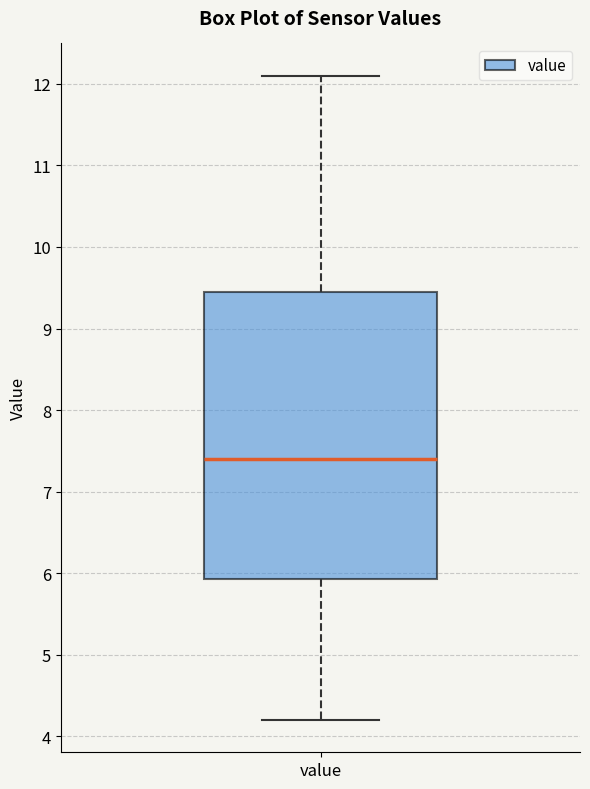

Read this box plot against the y-axis: the position of the median line, the range covered by the box, and the ends of both whiskers. The values are not printed on the chart, so give them approximately, as read against the axis.

median 7.4, box 5.9 to 9.5, whiskers 4.2 to 12.1